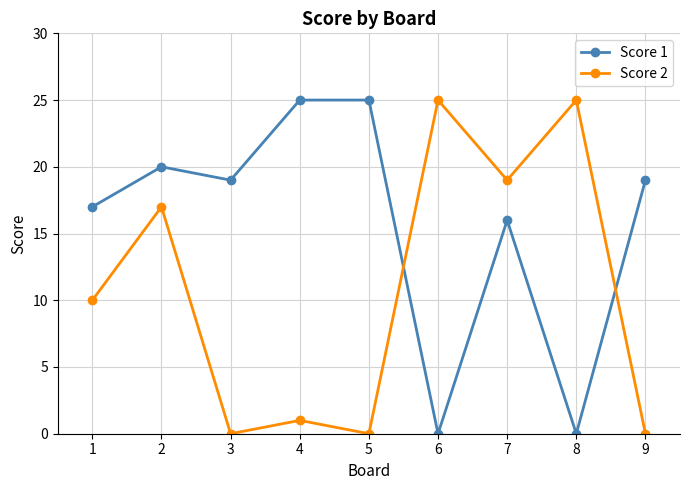

Reading left to right, what are all the values shown in this chart?

Score 1: 1=17	2=20	3=19	4=25	5=25	6=0	7=16	8=0	9=19
Score 2: 1=10	2=17	3=0	4=1	5=0	6=25	7=19	8=25	9=0